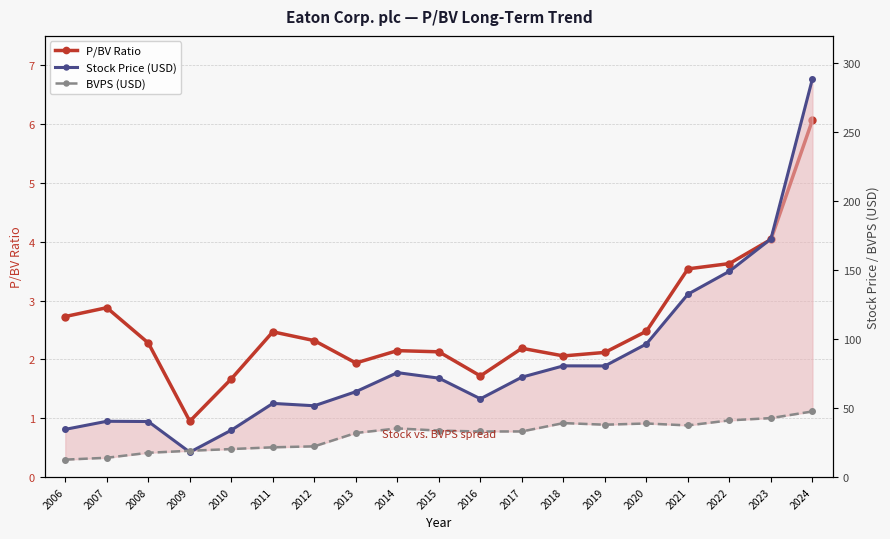

Between 2014 and 2015, which series saw the biggest shift?

Stock Price (USD)